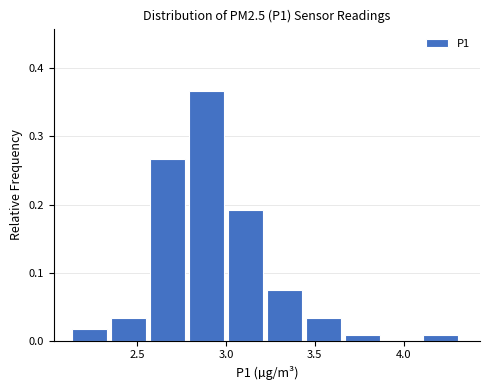

How tall is the bar that spans 2.13 to 2.35 on the x-axis? Neither the bar edges nor the heights are printed on the chart, so give them approximately, as read against the axes.

0.02